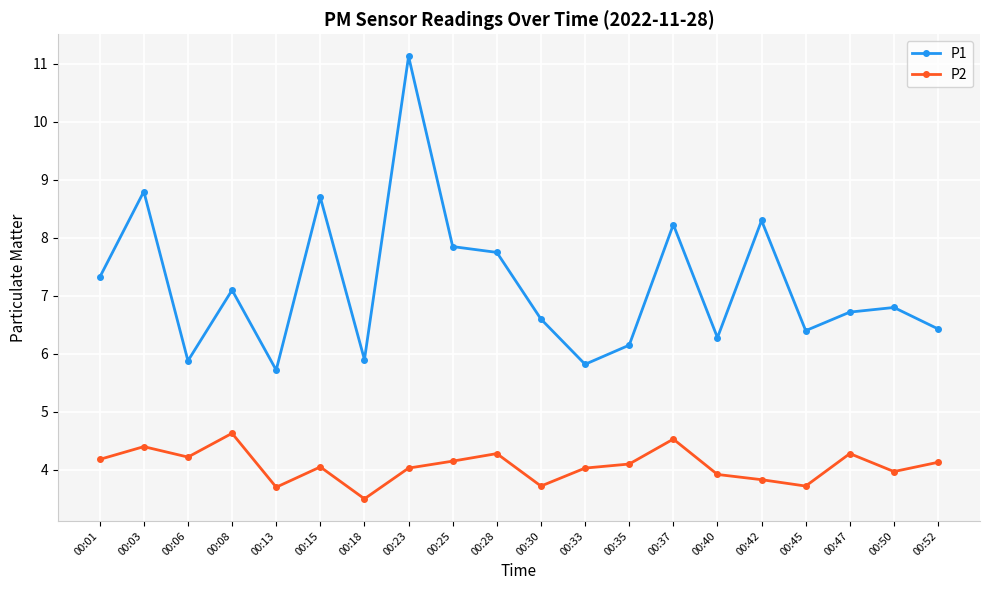

How many series are shown in this chart?

2